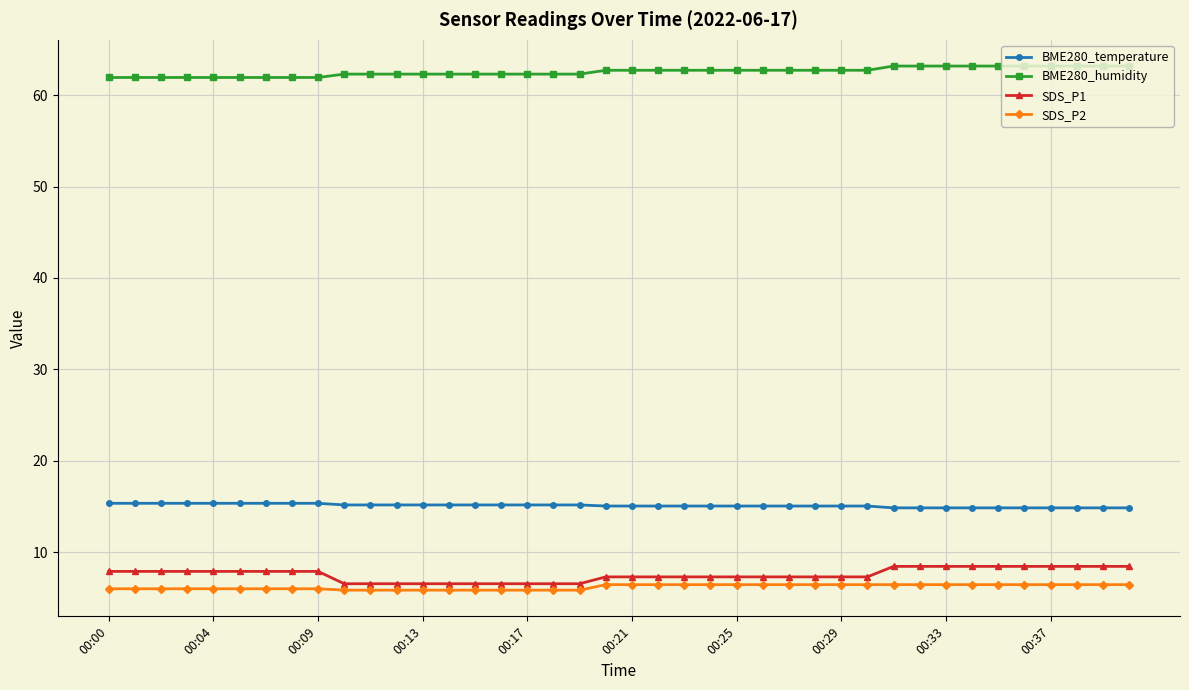

What is the value of the SDS_P2 point at the 20th from the left?

6.5